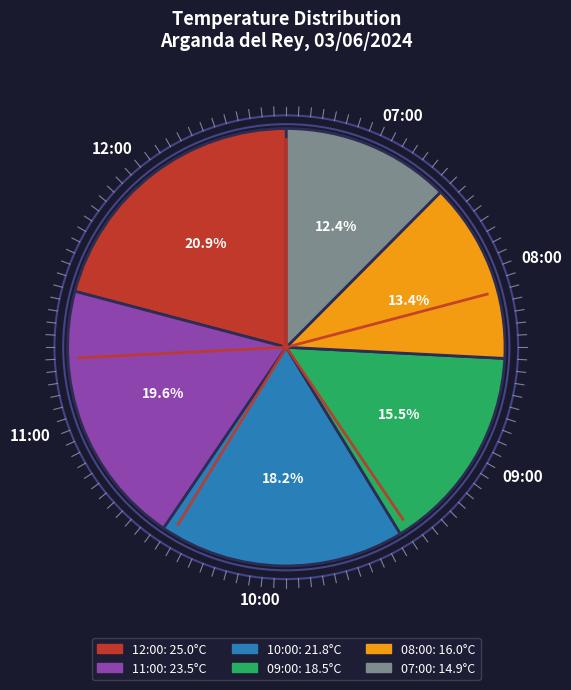

Which category has the smallest portion of the pie?

07:00